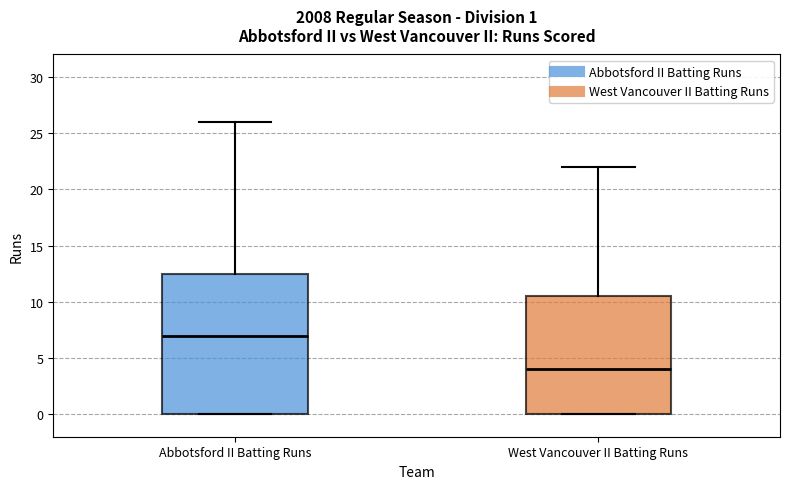

Which box's median line is the lowest?

West Vancouver II Batting Runs